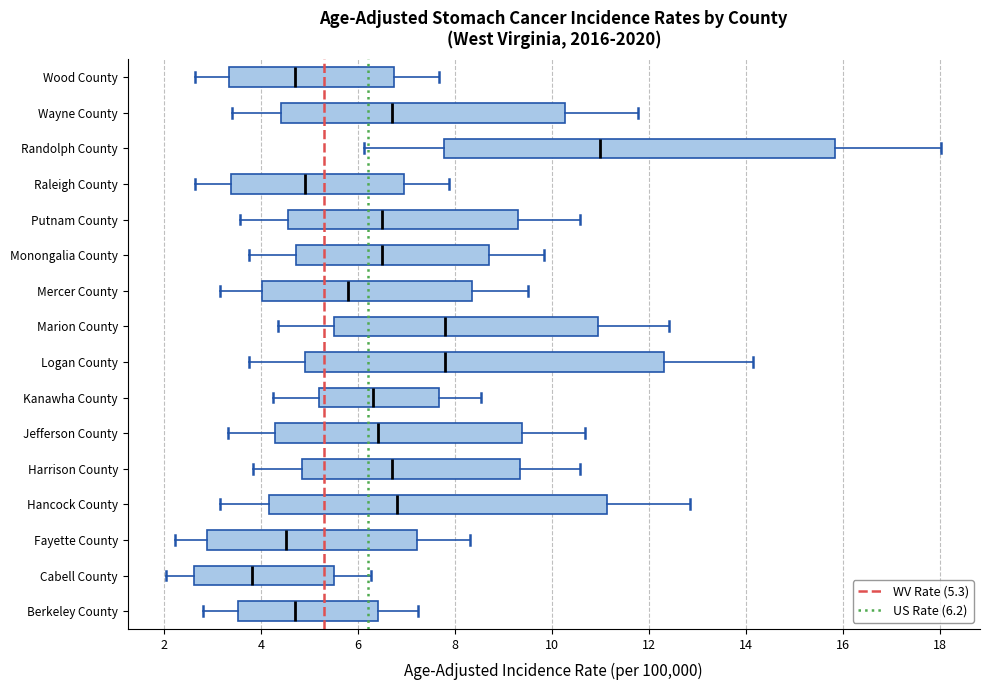

Which box's median line is the furthest to the left?

Cabell County